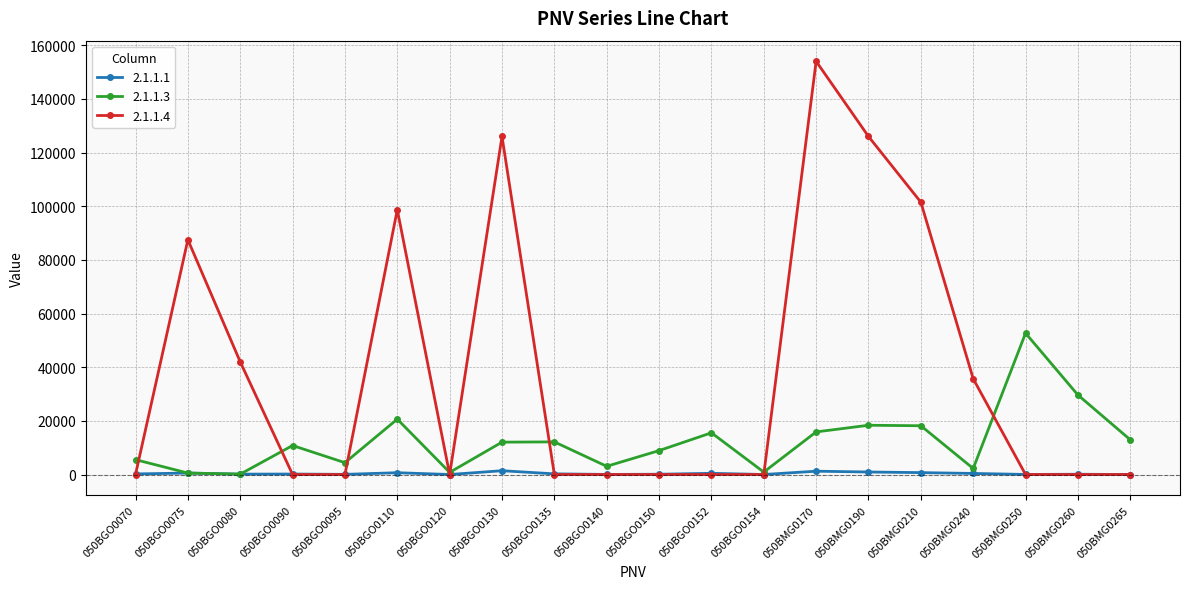

Which series has the widest spread of values?

2.1.1.4